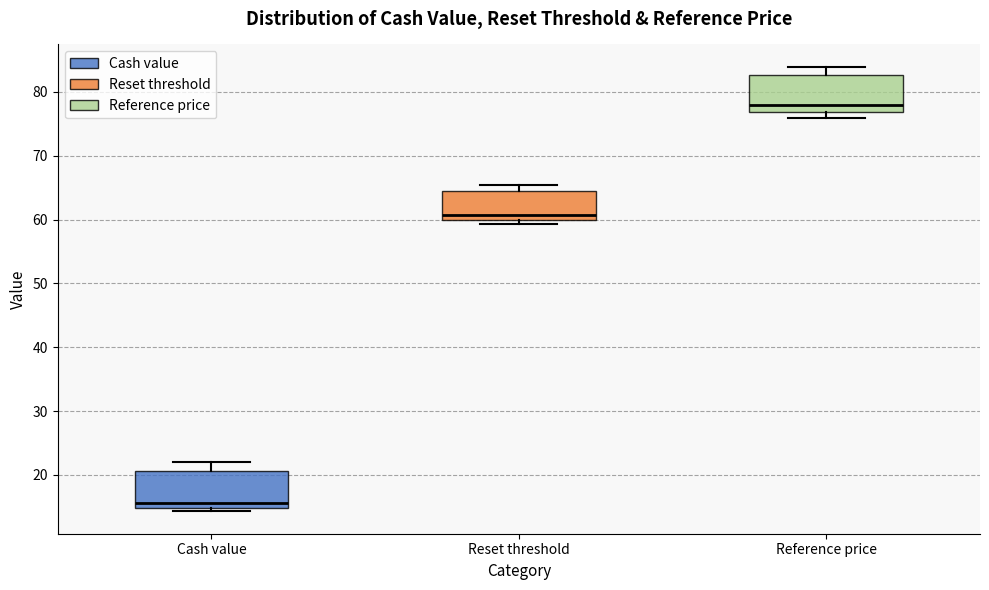

Which box's median line is the lowest?

Cash value